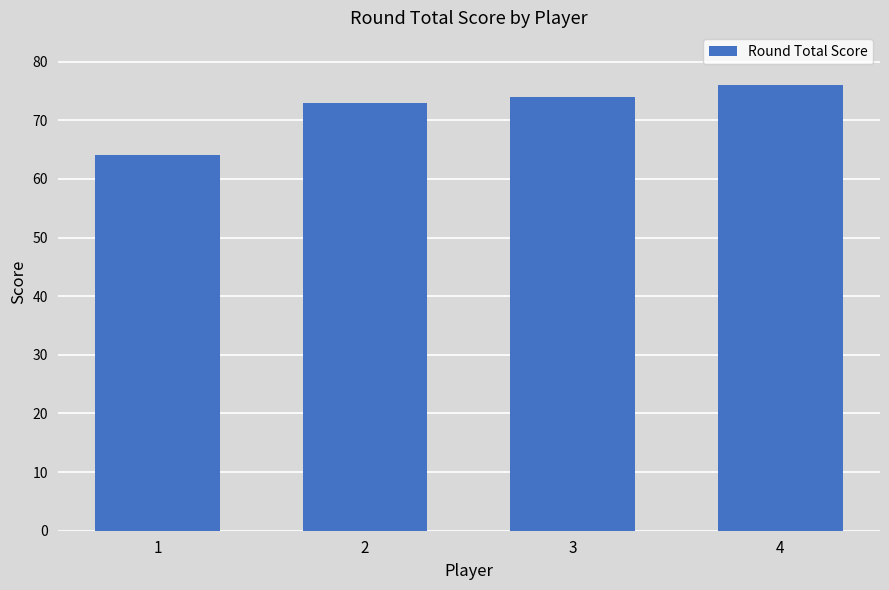

True or false: the data shows 47 at 2.

False